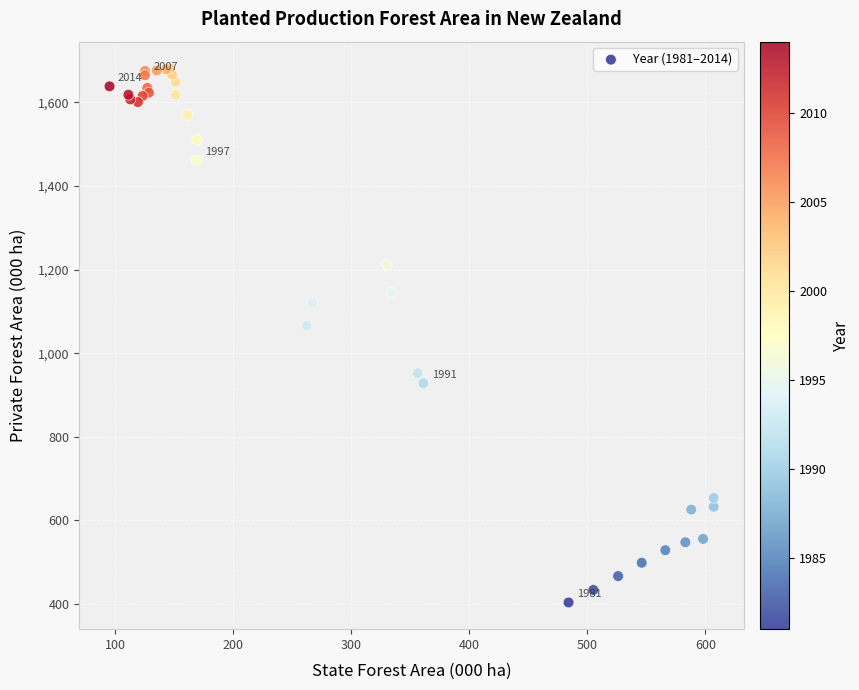

What Y value in the scatter plot is closest to 1042?

1066.0